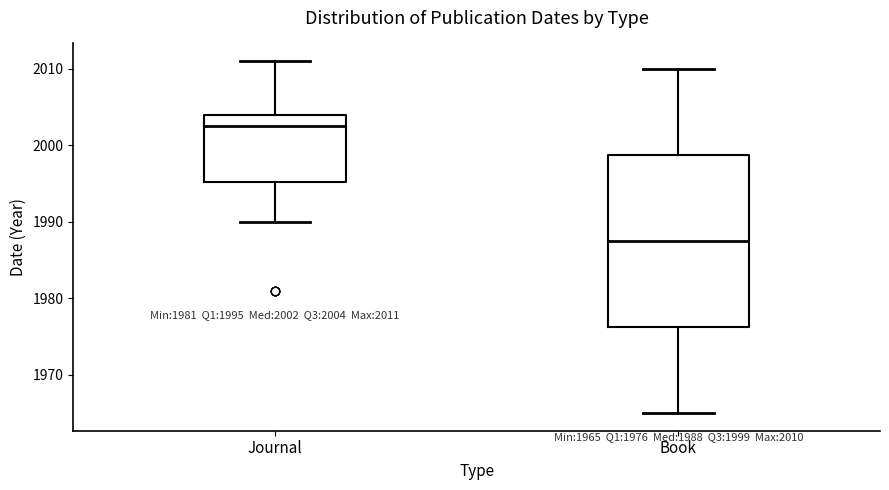

Which box is the tallest, from its lower edge to its upper edge?

Book